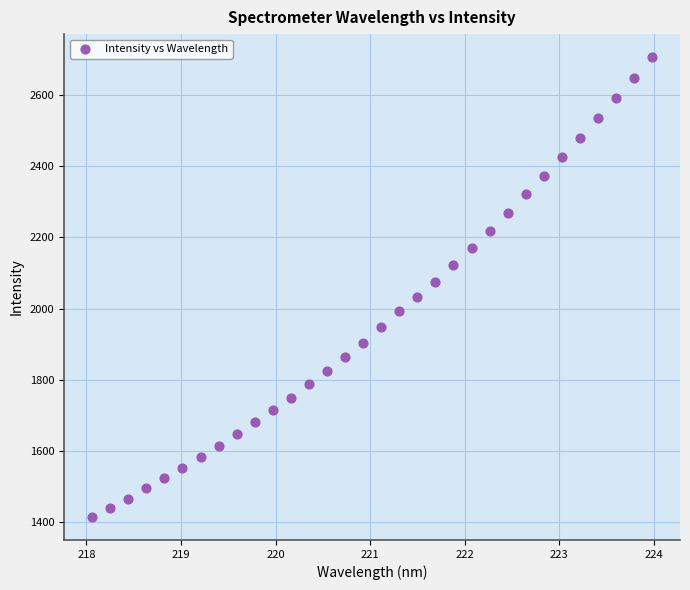

What is the range of X values (max minus min)?

5.9